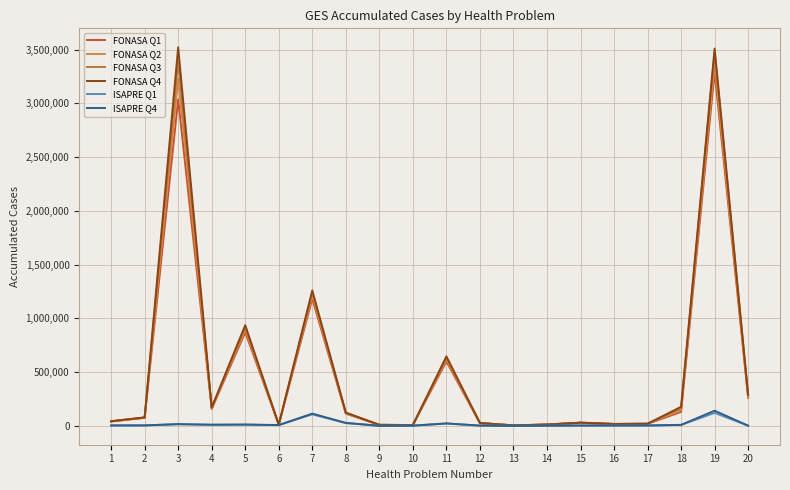

What is the smallest value displayed?

343